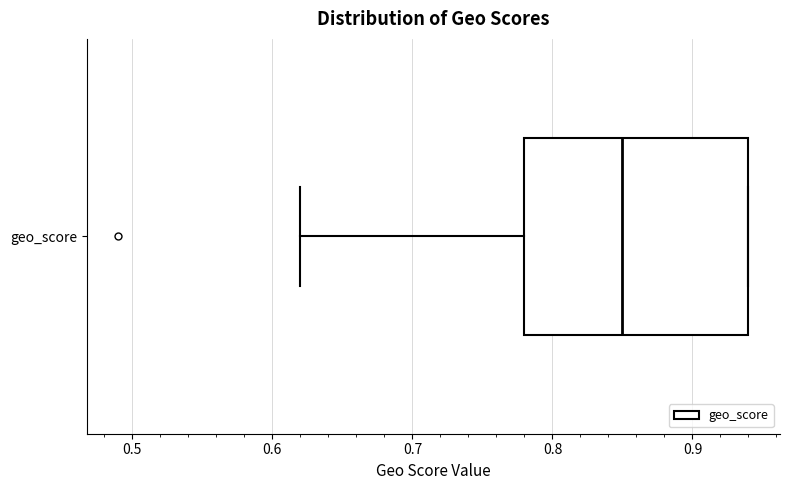

Where is the left edge of the box for geo_score on the x-axis? The values are not printed on the chart, so give them approximately, as read against the axis.

0.78